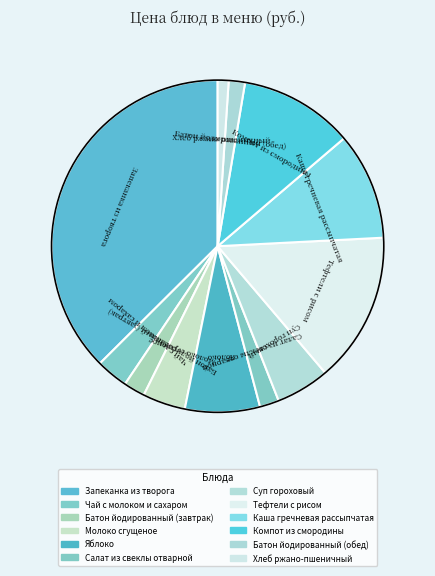

Which category has the smallest portion of the pie?

Хлеб ржано-пшеничный